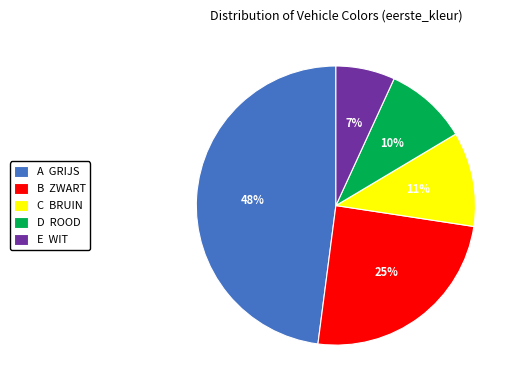

Is there a majority slice in this chart?

No